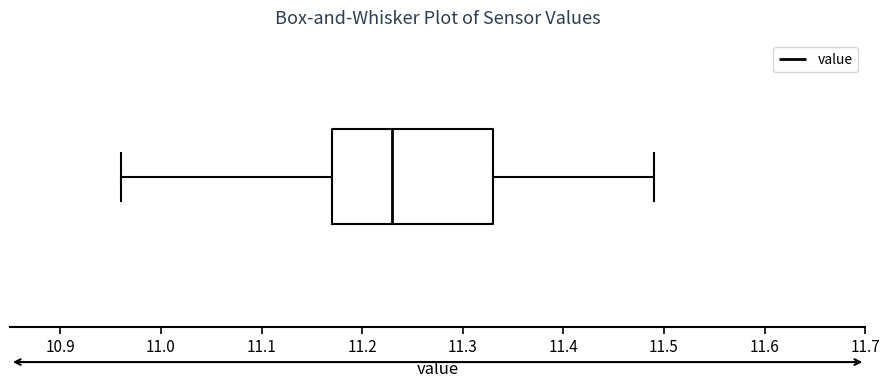

Where is the left edge of the box on the x-axis? The values are not printed on the chart, so give them approximately, as read against the axis.

11.17